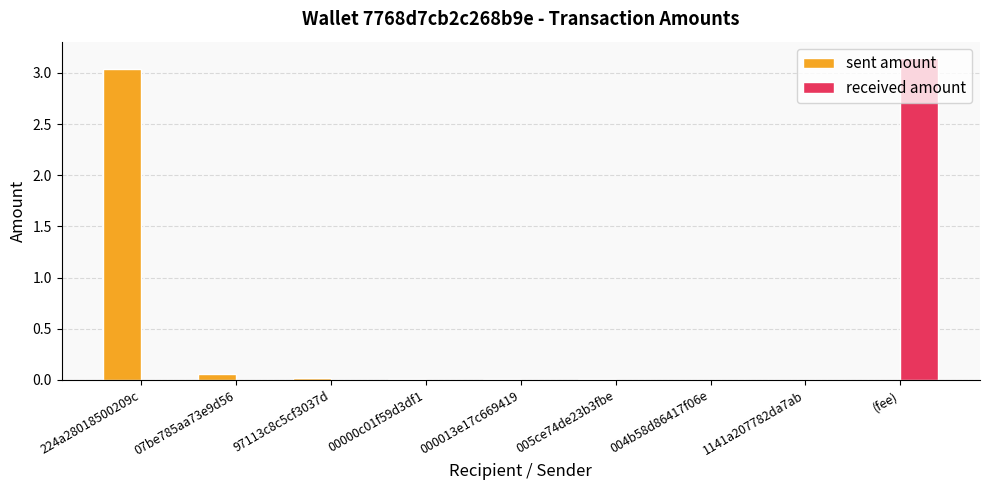

Which category has the highest value in the received amount series?

(fee)